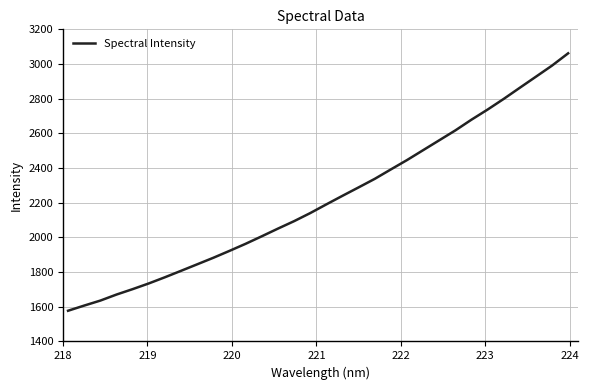

How many lines are shown in the chart?

1